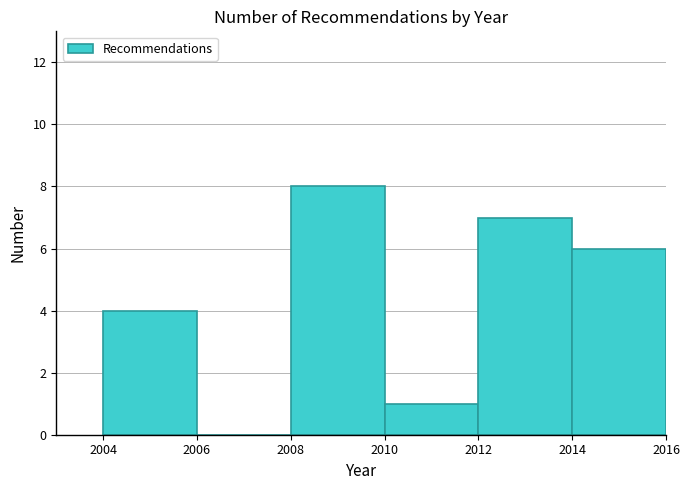

Which range on the x-axis has the tallest bar?

2008 to 2010